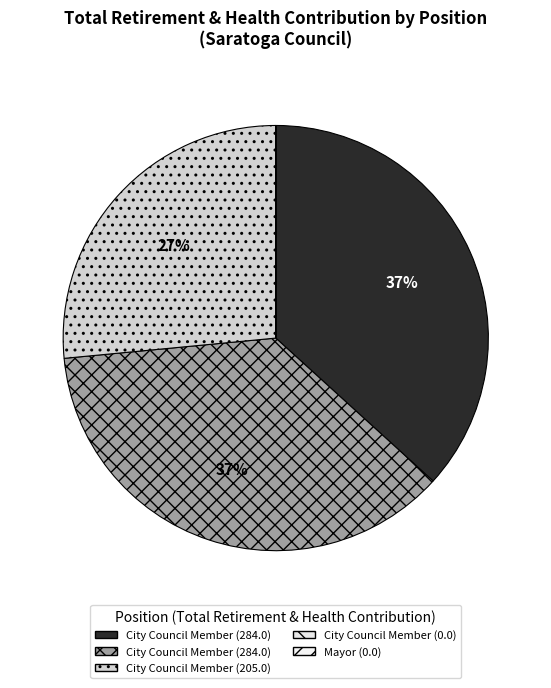

Which slice is the largest?

City Council Member (284.0)